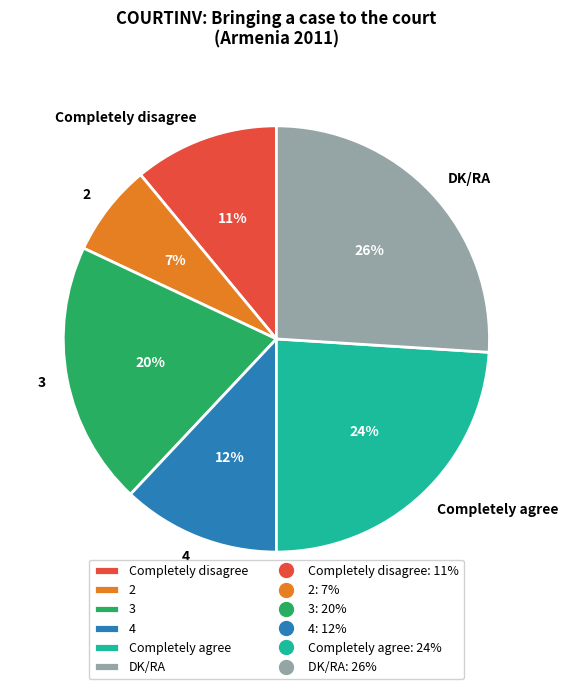

Count the number of slices in the pie.

6